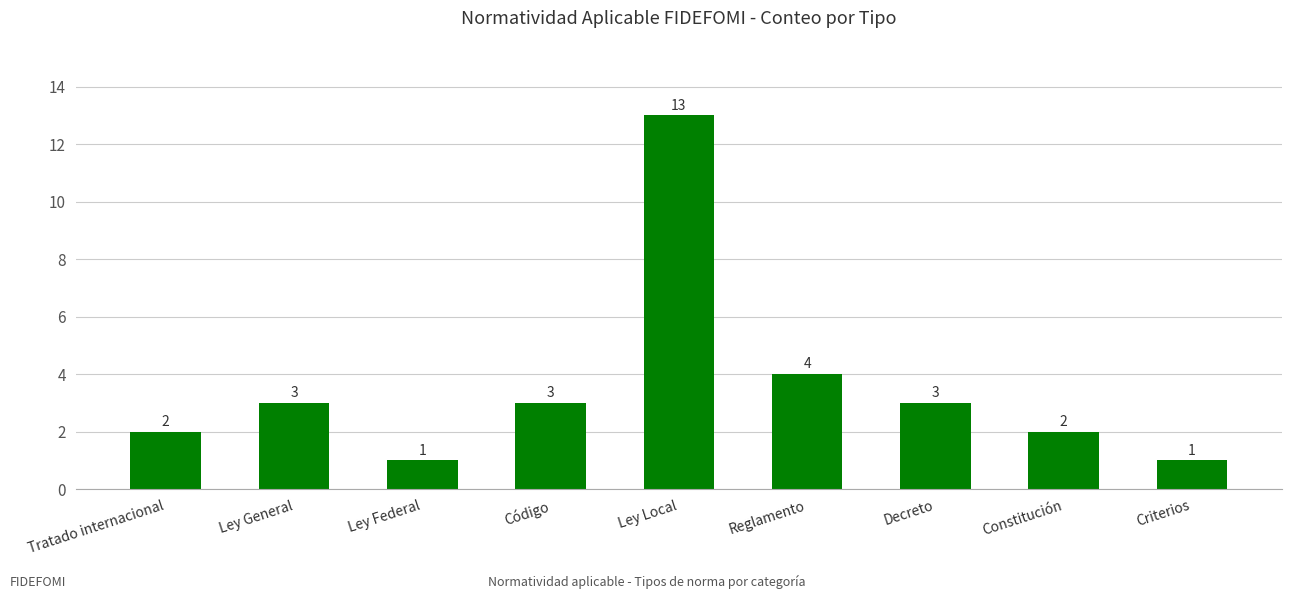

Where is the data nearest to the value 7?

Reglamento